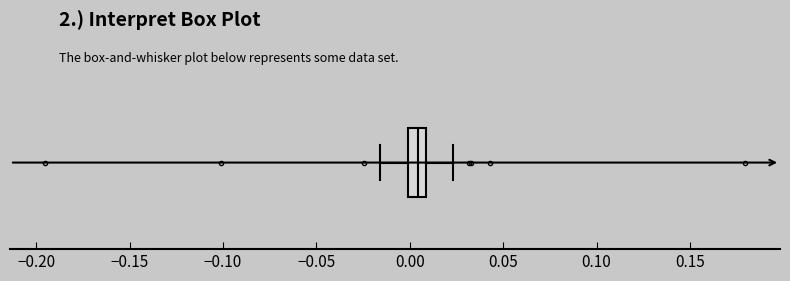

Where does the right whisker of the box end on the x-axis? The values are not printed on the chart, so give them approximately, as read against the axis.

0.025